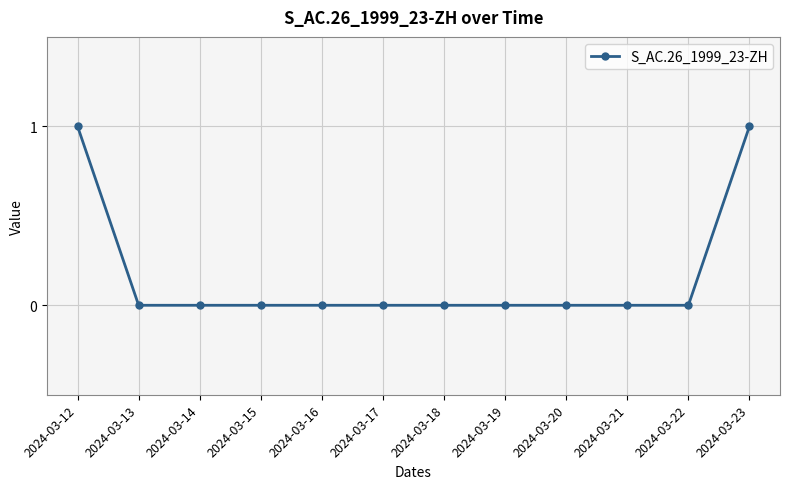

How many categories are shown in the chart?

12